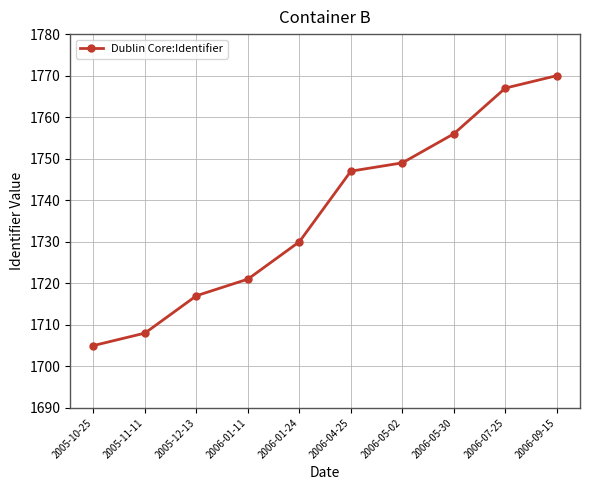

Rank the categories by value from highest to lowest.

2006-09-15, 2006-07-25, 2006-05-30, 2006-05-02, 2006-04-25, 2006-01-24, 2006-01-11, 2005-12-13, 2005-11-11, 2005-10-25